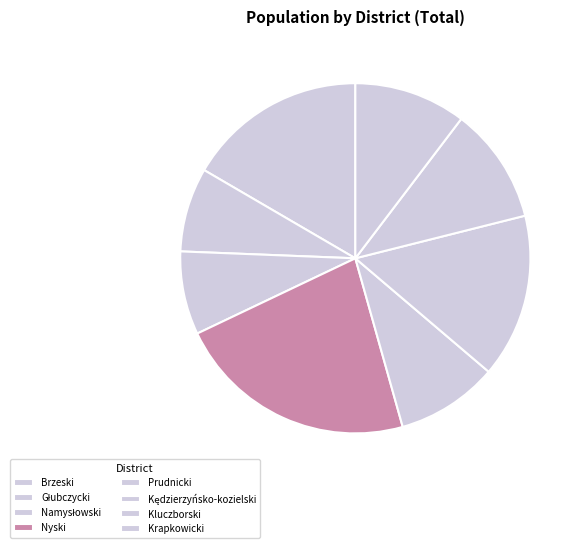

To the nearest percent, what is the difference between the Prudnicki and Brzeski slice percentages?

7%